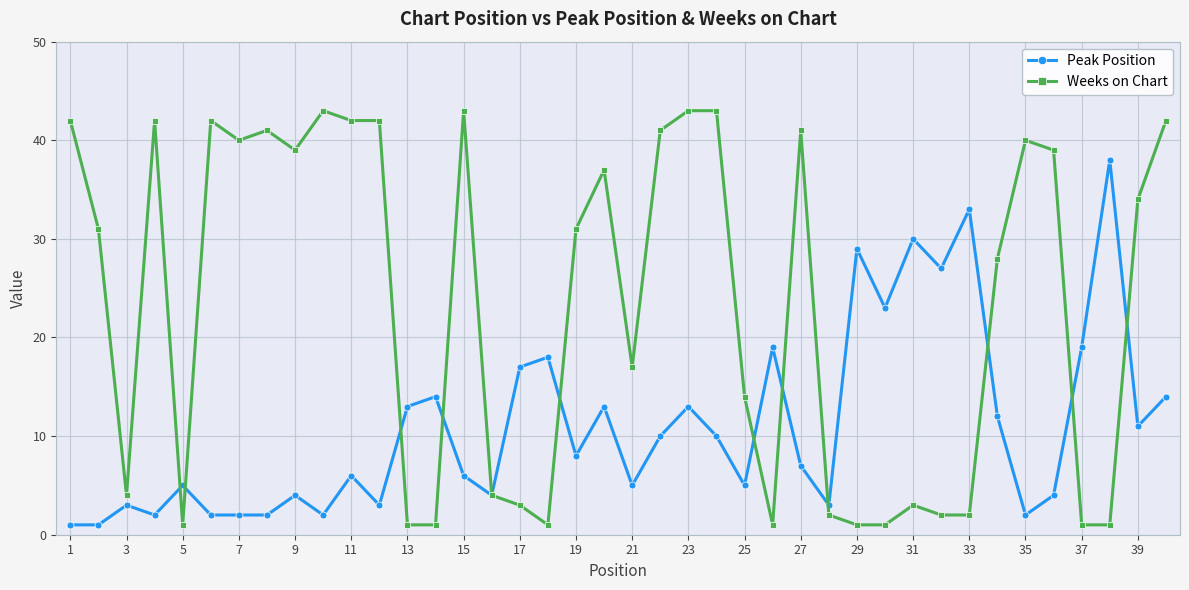

Which series has the widest spread of values?

Weeks on Chart